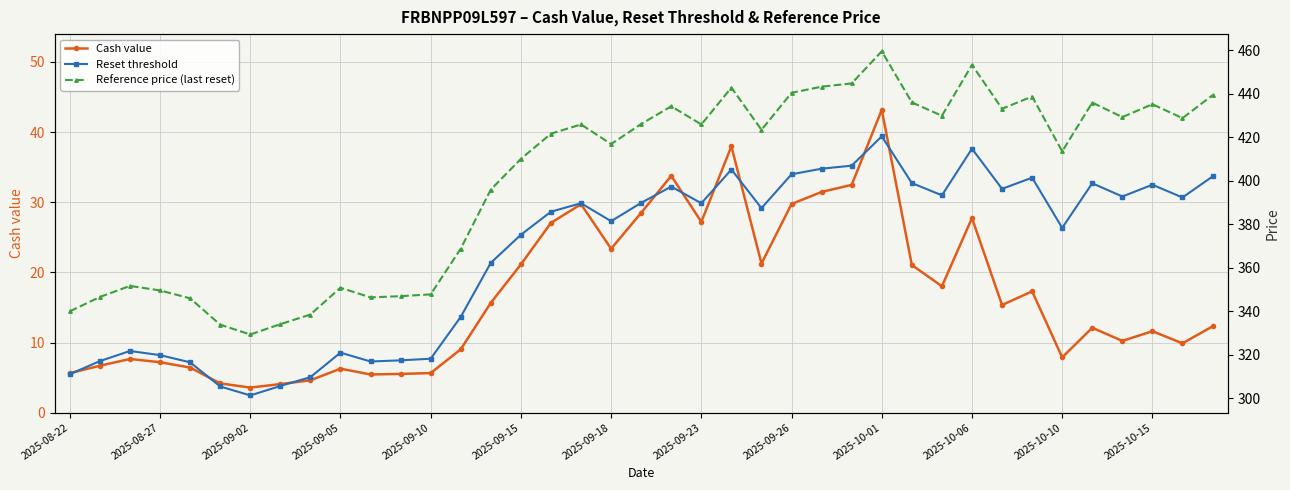

True or false: Cash value has more than 1 points higher than both neighbors.

True